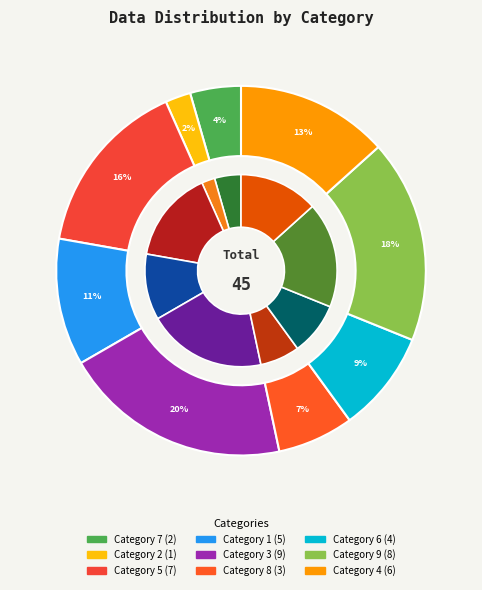

What is the ratio of the value at 1 to the value at 6?

1.2